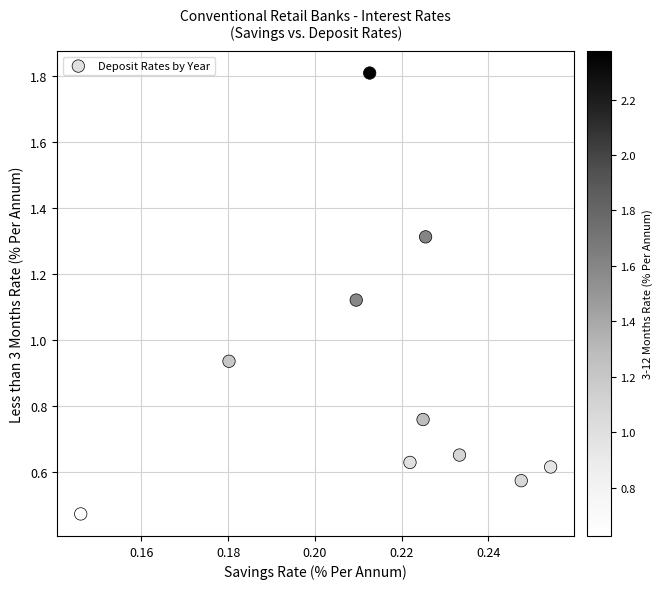

What is the range of Y values (max minus min)?

1.3